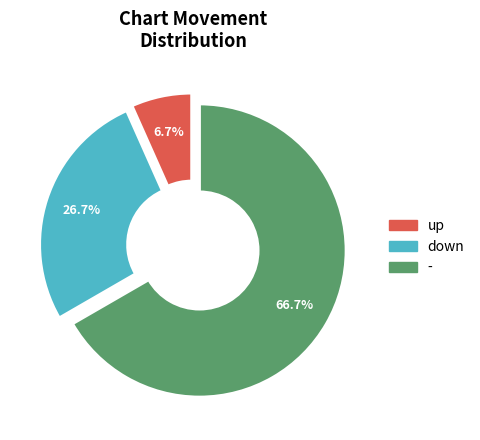

How many segments does this pie chart have?

3